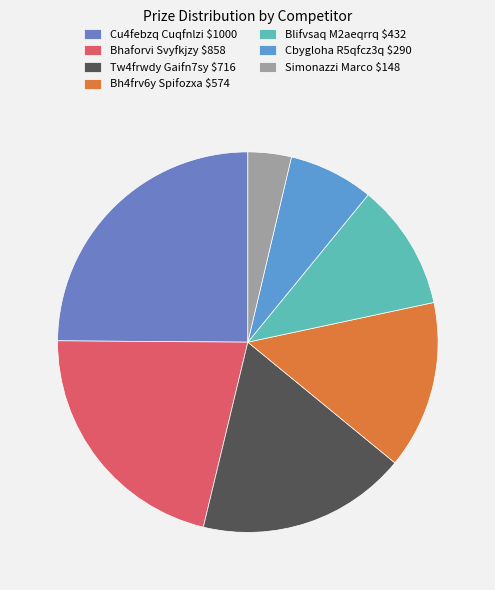

Between Simonazzi Marco $148 and Cbygloha R5qfcz3q $290, which is larger?

Cbygloha R5qfcz3q $290